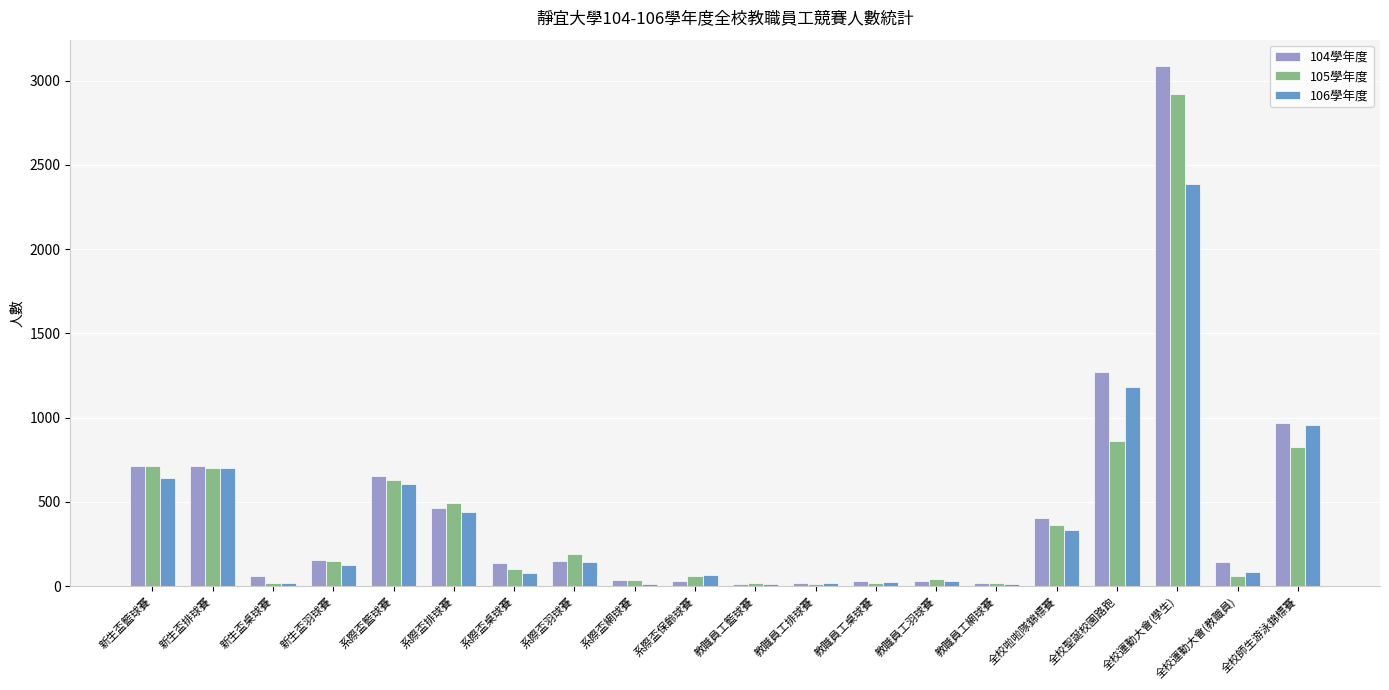

At which label does 104學年度 first exceed 150?

新生盃籃球賽